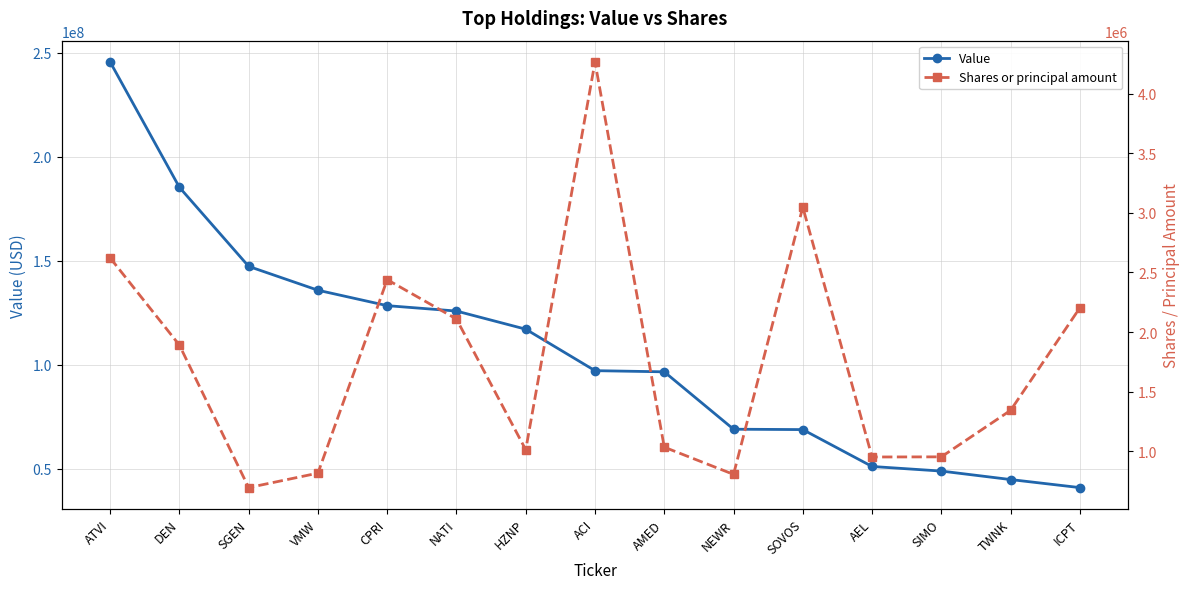

The Shares or principal amount series shows 1622039 at ATVI. True or false?

False